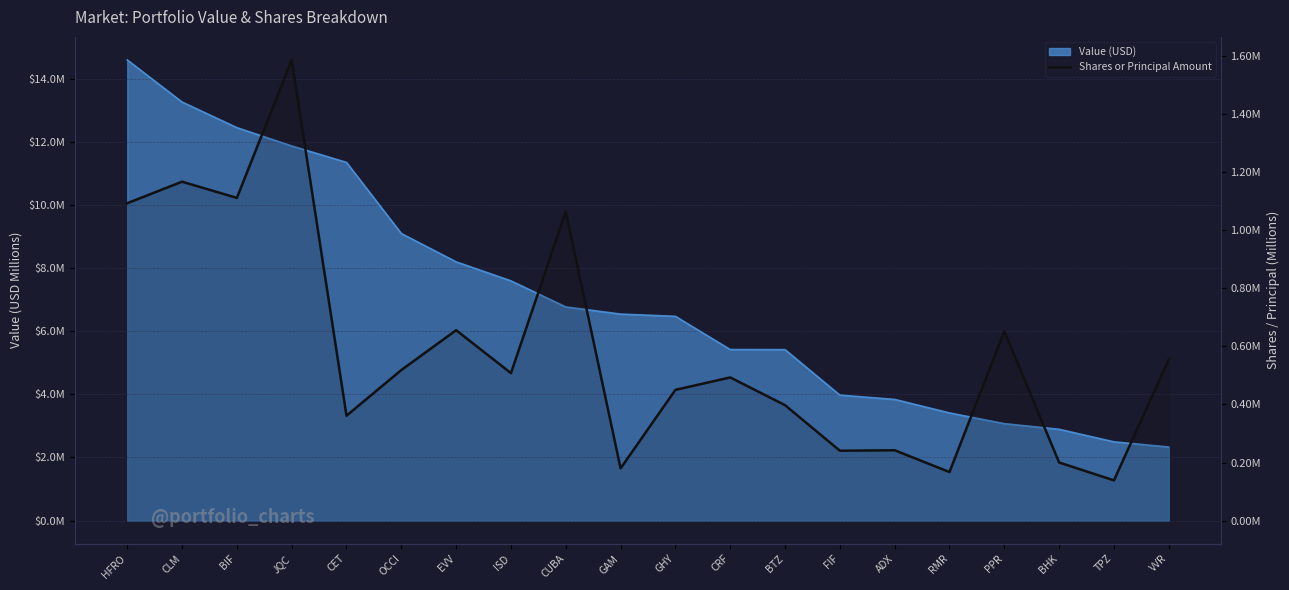

What position from the right is VVR?

1